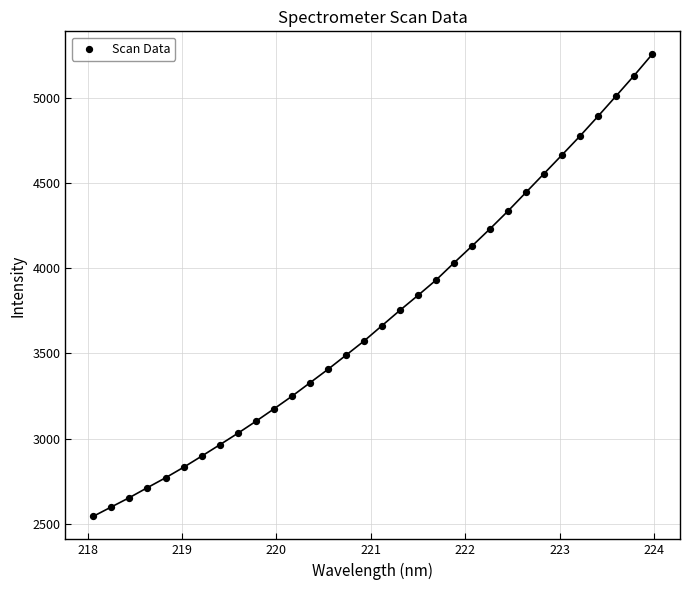

What is the range of X values (max minus min)?

5.9